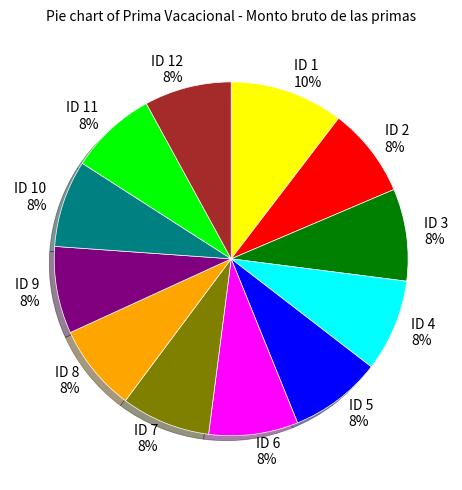

What is the largest slice in the pie chart?

ID 1